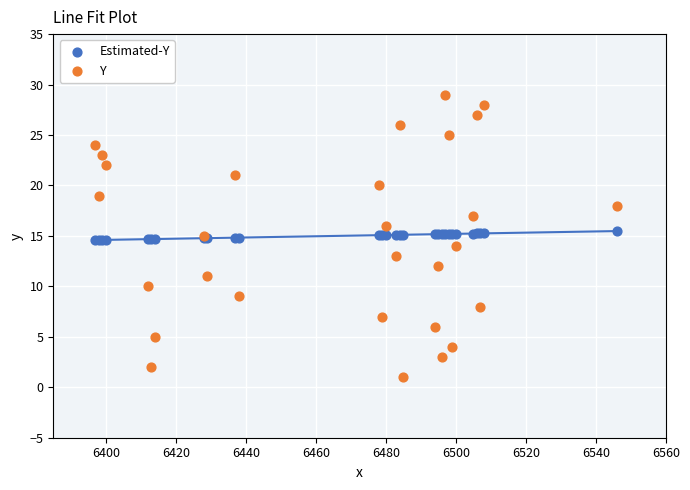

Which series reaches the minimum Y coordinate?

Y